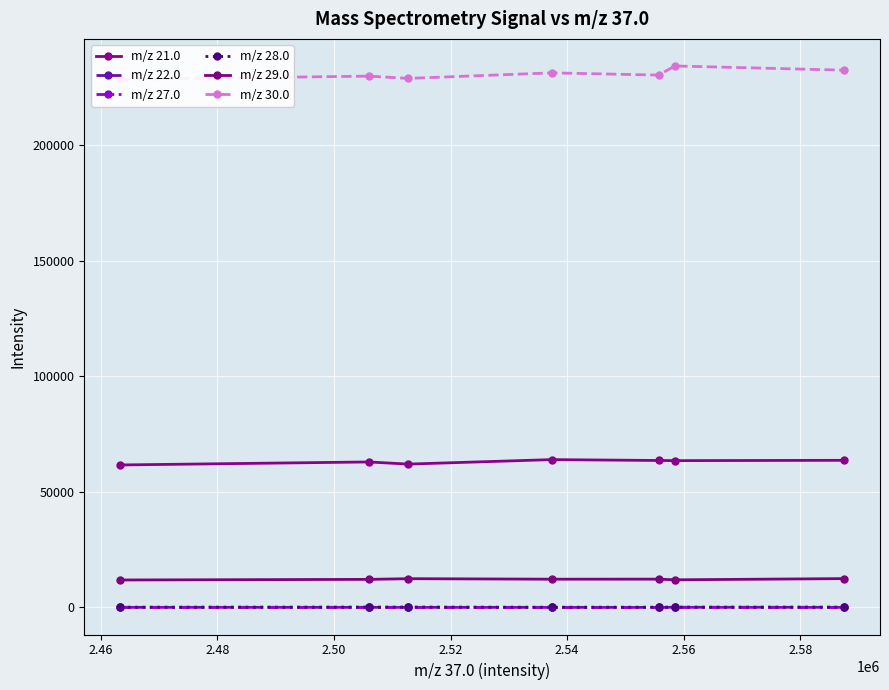

True or false: m/z 22.0 and m/z 28.0 cross at least once.

False